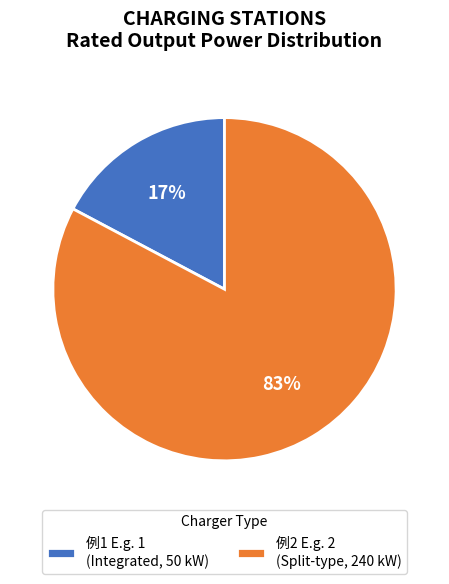

To the nearest percent, what portion does 例2 E.g. 2 (Split-type, 240 kW) represent?

83%